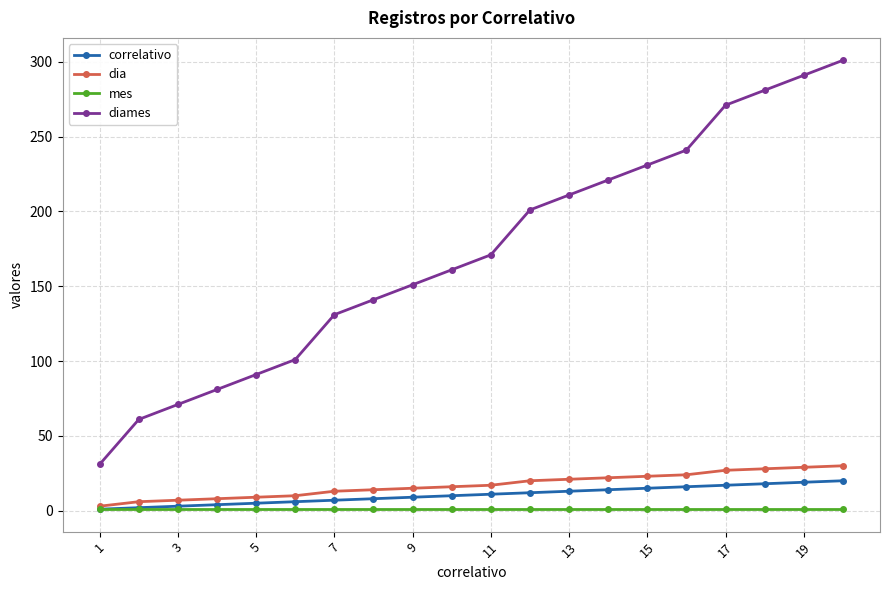

True or false: diames and correlativo intersect in this chart.

False